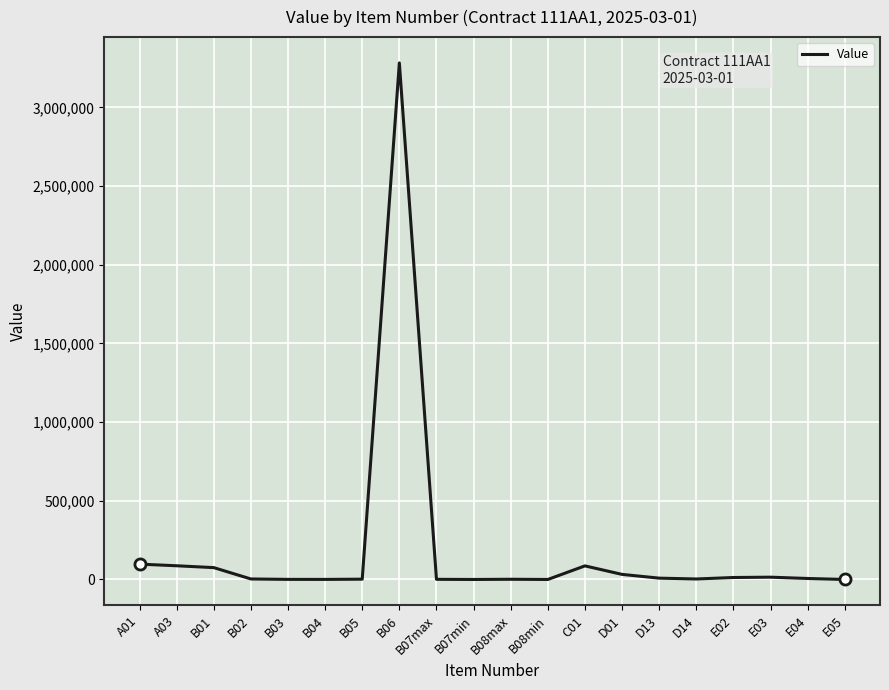

What is the difference between the maximum and minimum values?

3282791